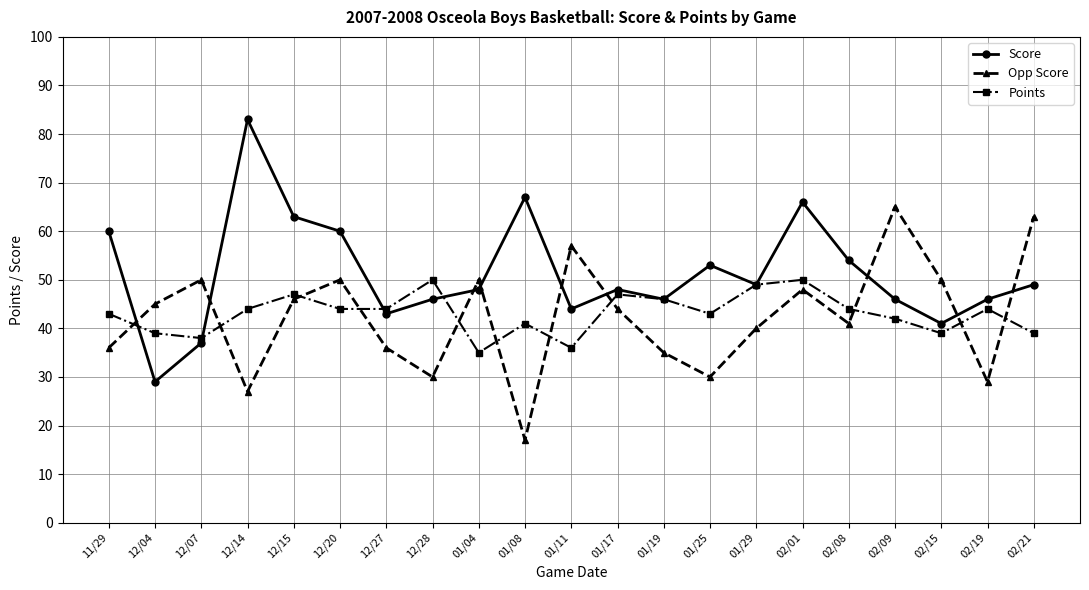

List the series in order of their peak value, lowest first.

Points, Opp Score, Score